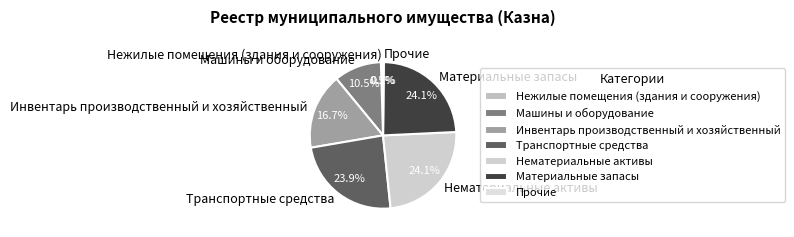

True or false: Нематериальные активы accounts for 37% of the total.

False